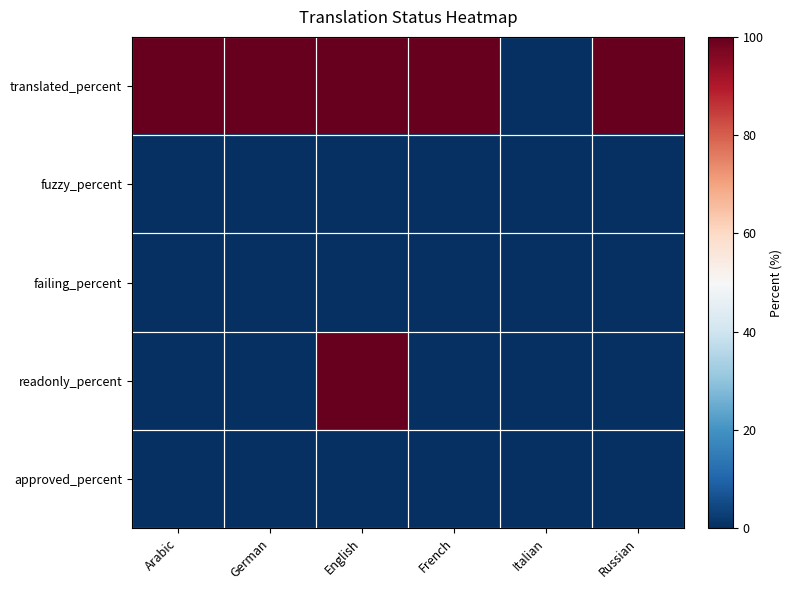

List the series in order of their peak value, lowest first.

fuzzy_percent, failing_percent, approved_percent, translated_percent, readonly_percent